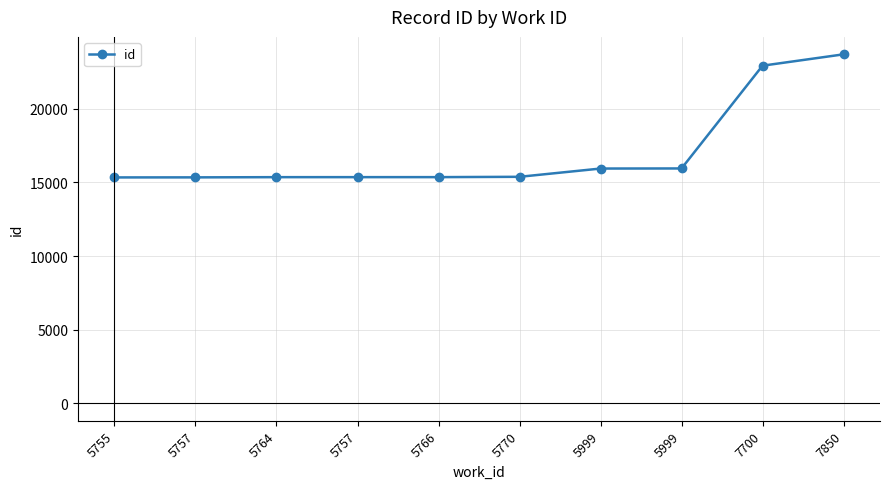

What is the change in value from 5757 to 7700?

+7580